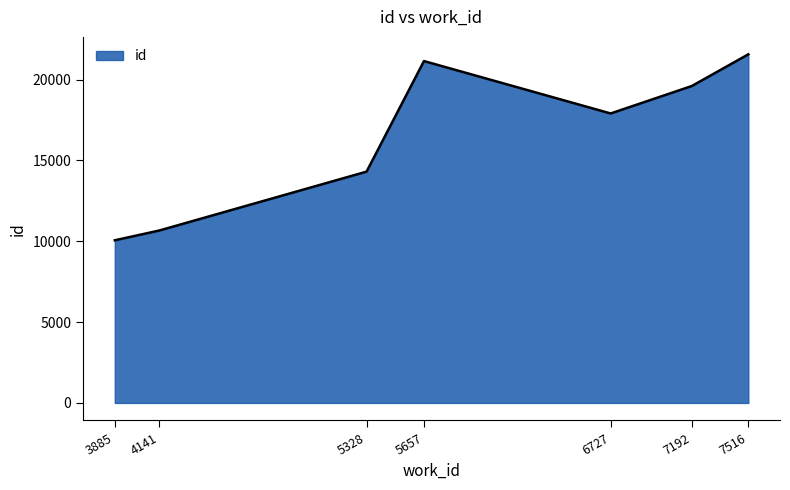

How many categories are shown in the chart?

7